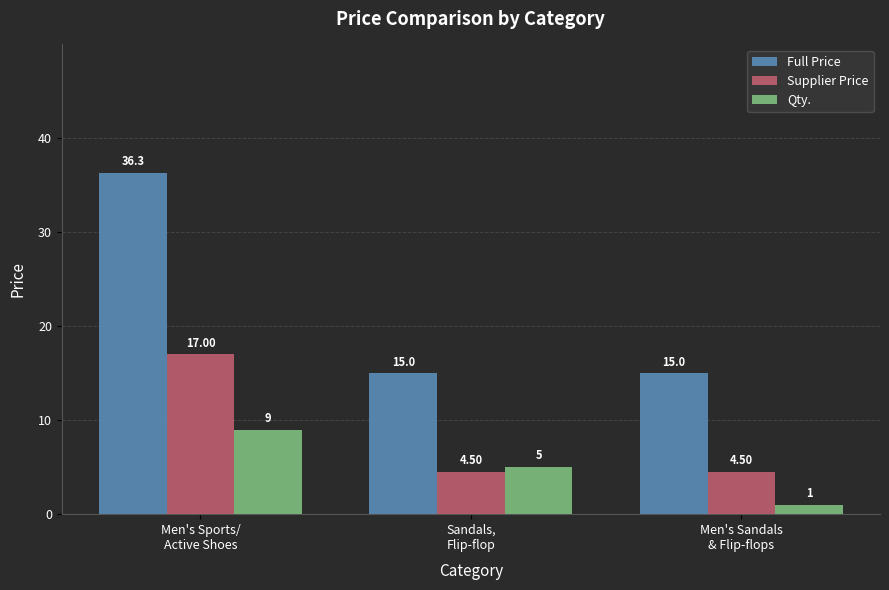

Reading left to right, what are all the values shown in this chart?

Full Price: 36.3	15.0	15.0
Supplier Price: 17.0	4.5	4.5
Qty.: 9.0	5.0	1.0